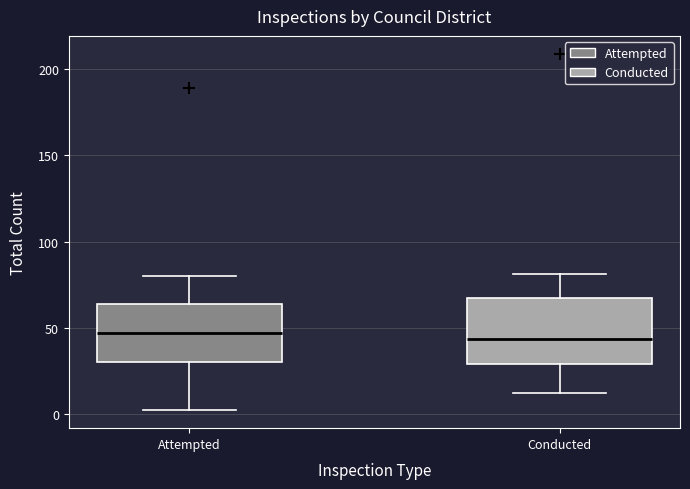

Reading left to right, transcribe this box plot: for each box, give where its median line is, the range the box spans, and where its two whiskers end, as read against the y-axis. The values are not printed on the chart, so give them approximately, as read against the axis.

Attempted: median 45, box 30 to 65, whiskers 0 to 80
Conducted: median 45, box 30 to 65, whiskers 10 to 80